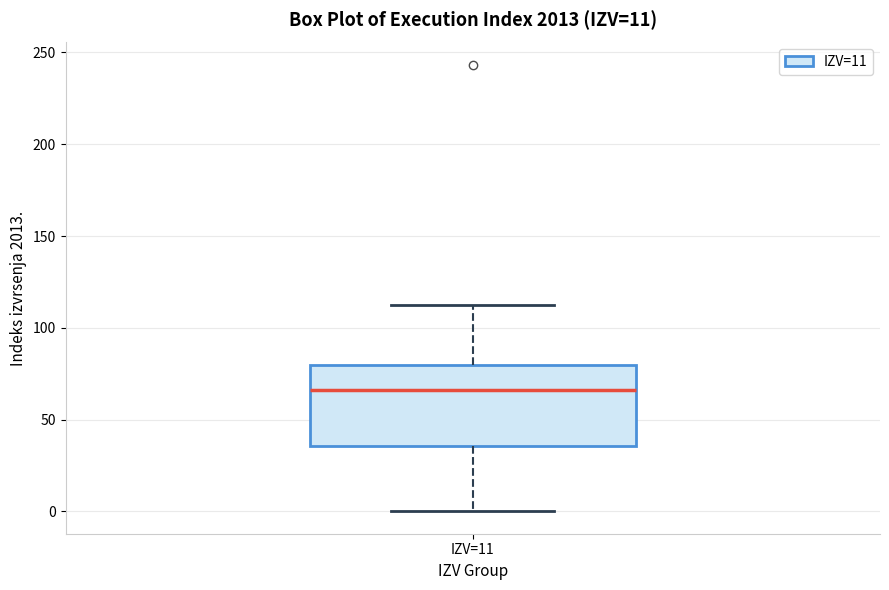

Transcribe this box plot: give where the median line is, the range the box spans, and where the two whiskers end, as read against the y-axis. The values are not printed on the chart, so give them approximately, as read against the axis.

median 65, box 35 to 80, whiskers 0 to 110